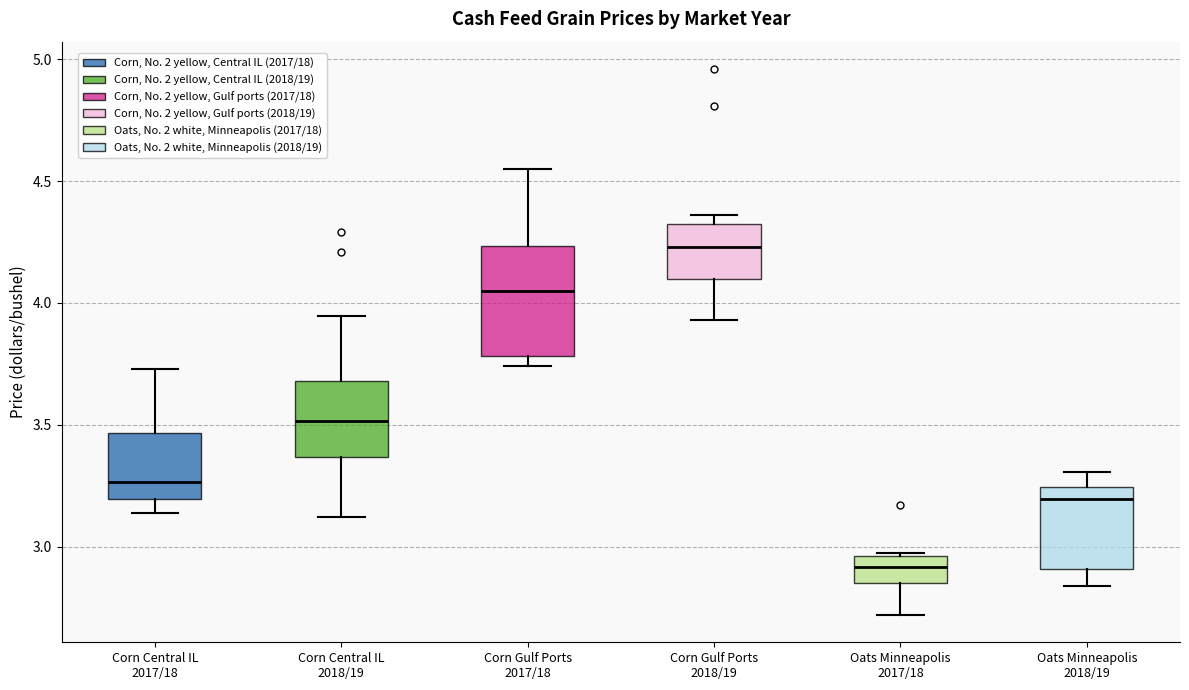

Reading left to right, transcribe this box plot: for each box, give where its median line is, the range the box spans, and where its two whiskers end, as read against the y-axis. The values are not printed on the chart, so give them approximately, as read against the axis.

Corn Central IL 2017/18: median 3.25, box 3.20 to 3.45, whiskers 3.15 to 3.75
Corn Central IL 2018/19: median 3.50, box 3.35 to 3.70, whiskers 3.10 to 3.95
Corn Gulf Ports 2017/18: median 4.05, box 3.80 to 4.25, whiskers 3.75 to 4.55
Corn Gulf Ports 2018/19: median 4.25, box 4.10 to 4.30, whiskers 3.95 to 4.35
Oats Minneapolis 2017/18: median 2.90, box 2.85 to 2.95, whiskers 2.70 to 3.00
Oats Minneapolis 2018/19: median 3.20, box 2.90 to 3.25, whiskers 2.85 to 3.30